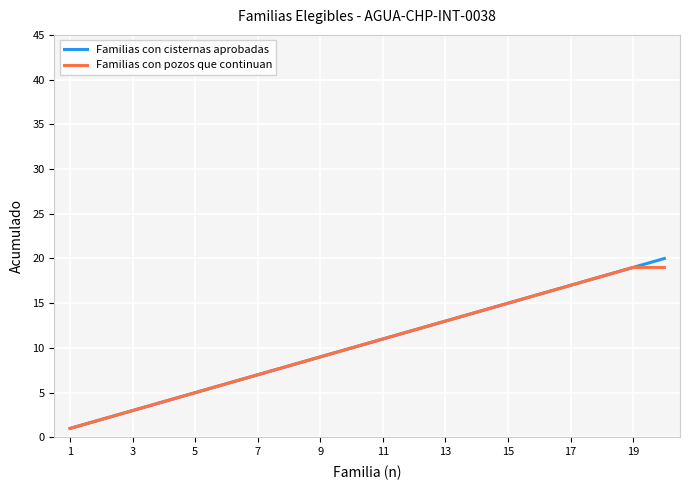

What is the minimum value for Familias con pozos que continuan?

1